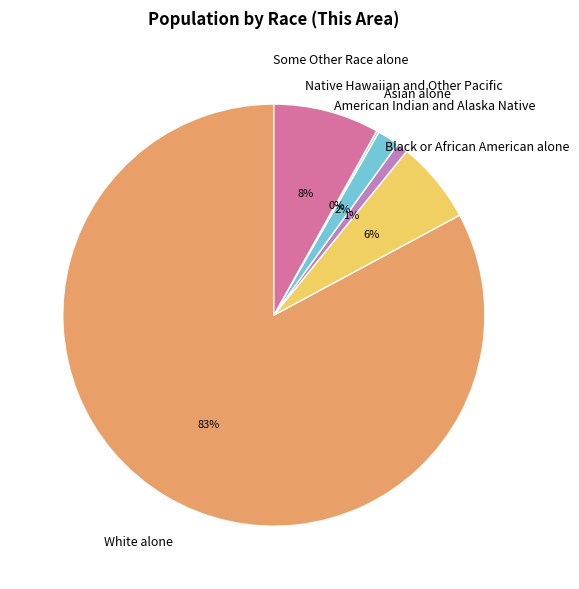

True or false: Asian alone accounts for 2% of the total.

True